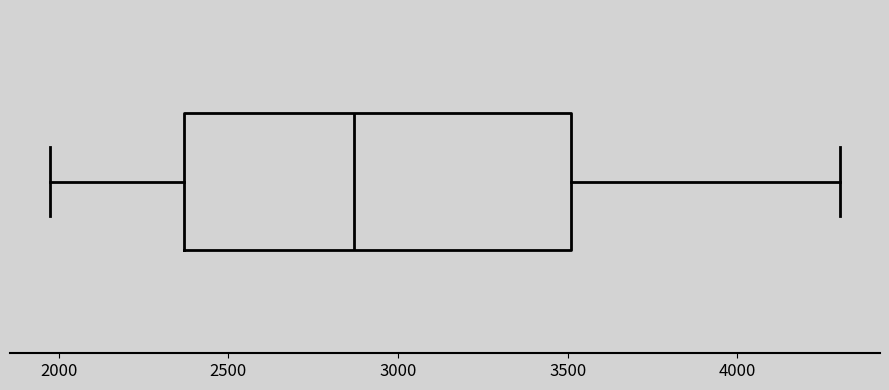

Read this box plot against the x-axis: the position of the median line, the range covered by the box, and the ends of both whiskers. The values are not printed on the chart, so give them approximately, as read against the axis.

median 2850, box 2350 to 3500, whiskers 1950 to 4300